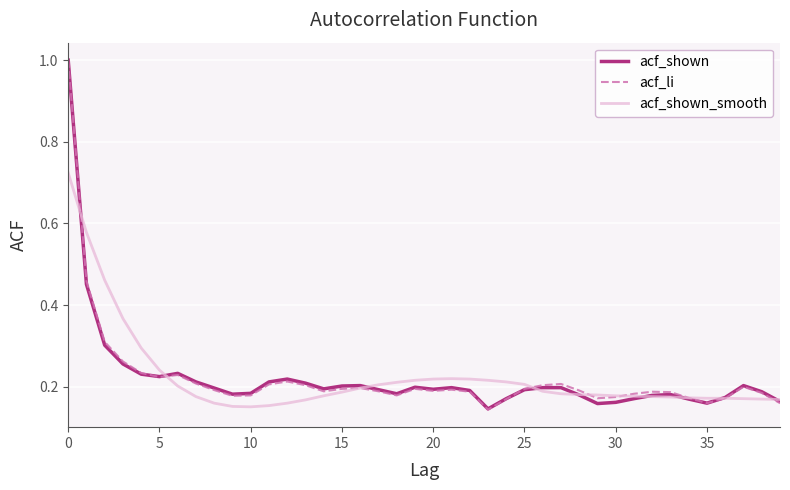

What is the maximum value for acf_li?

1.0